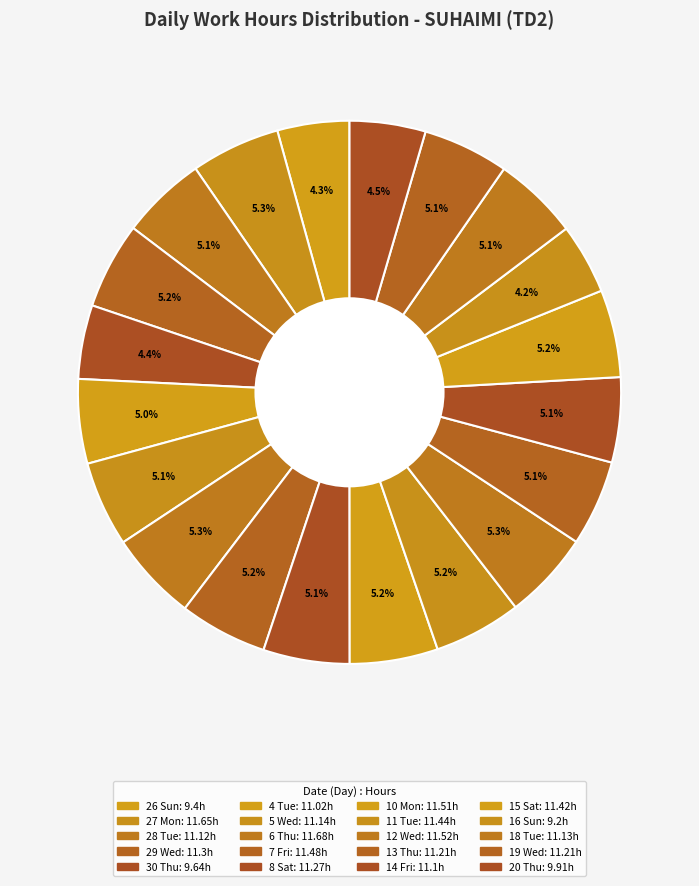

Count the number of slices in the pie.

20